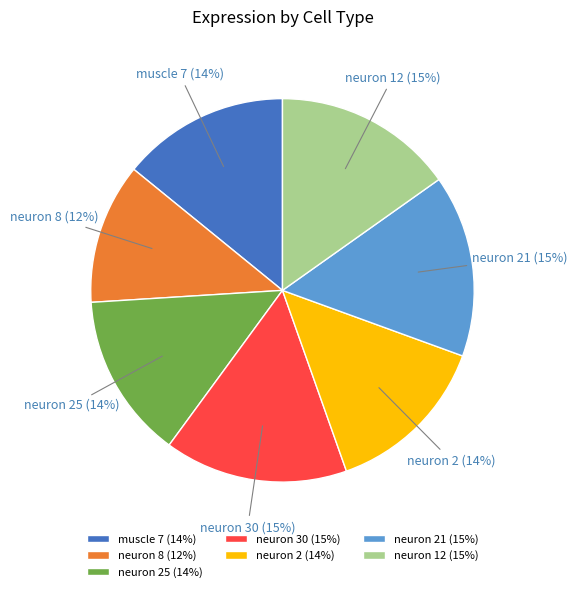

What percentage is the neuron 21 slice, to the nearest percent?

15%